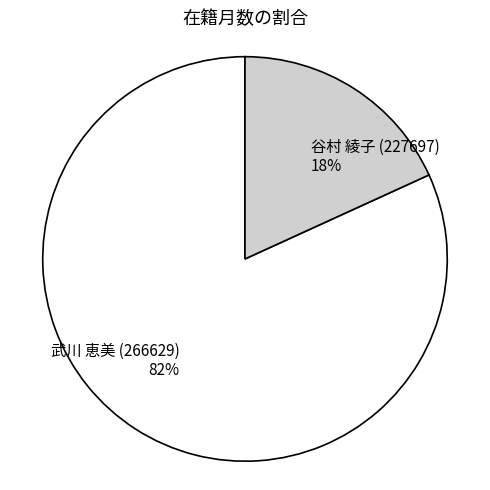

How many slices are in this pie chart?

2